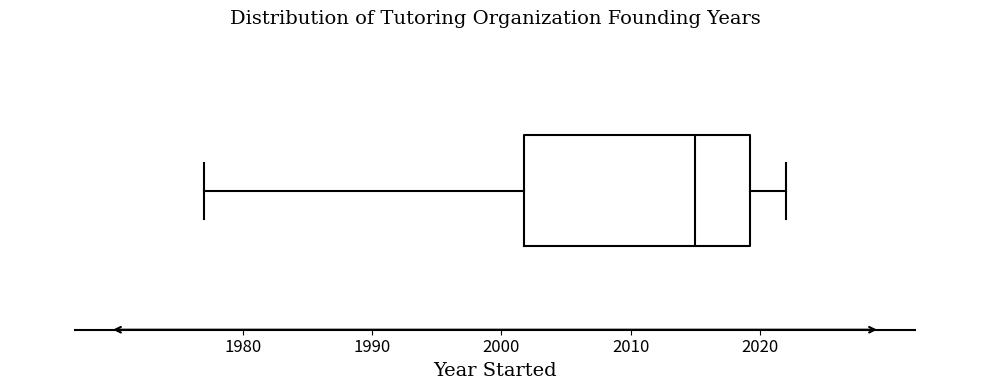

Where is the left edge of the box on the x-axis? The values are not printed on the chart, so give them approximately, as read against the axis.

2002